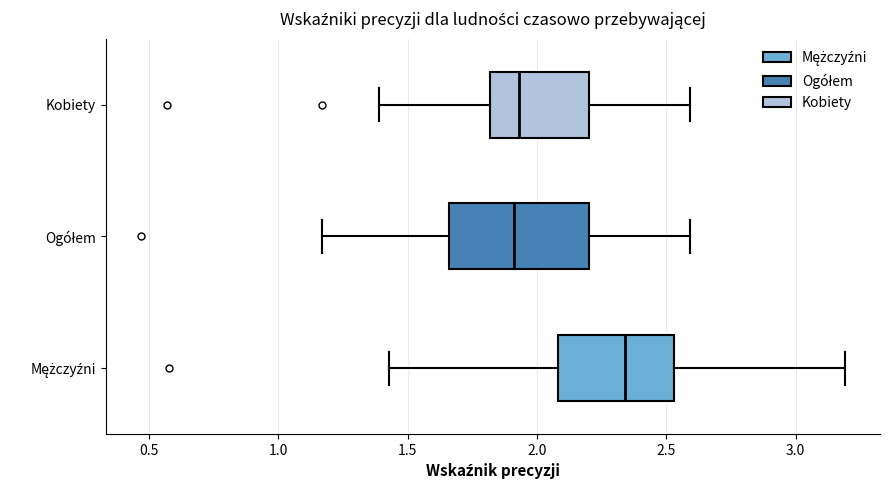

Comparing the boxes themselves (not the whiskers), which one is the widest?

Ogółem